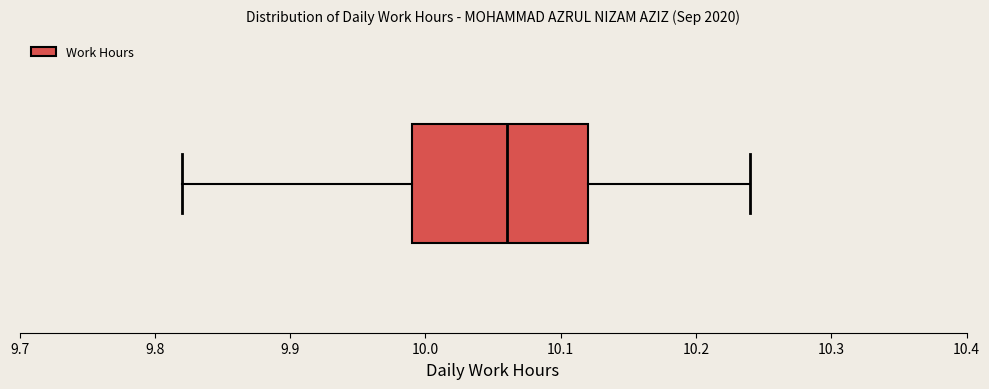

Read this box plot against the x-axis: the position of the median line, the range covered by the box, and the ends of both whiskers. The values are not printed on the chart, so give them approximately, as read against the axis.

median 10.06, box 9.99 to 10.12, whiskers 9.82 to 10.24